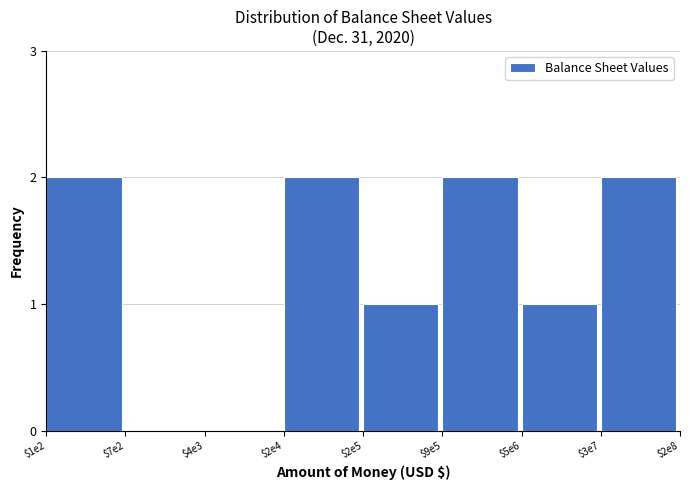

What is the sum of all values?

10